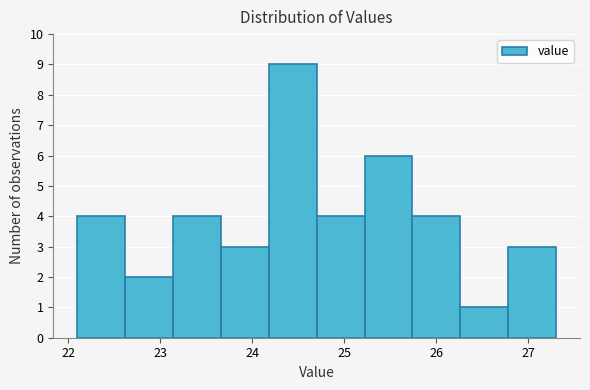

What is the height of the bar covering 22.10 to 22.62 on the x-axis? Neither the bar edges nor the heights are printed on the chart, so give them approximately, as read against the axes.

4